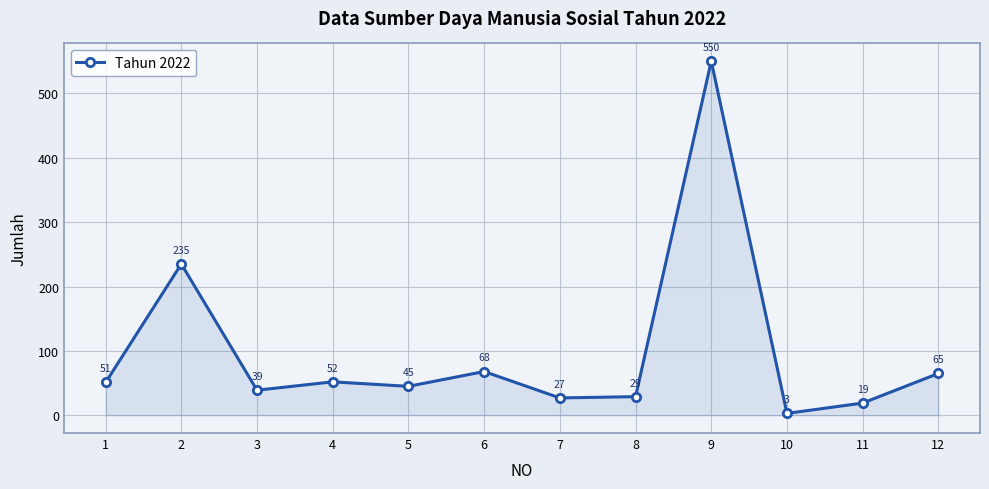

Reading right to left, transcribe all the data shown in this chart.

12=65	11=19	10=3	9=550	8=29	7=27	6=68	5=45	4=52	3=39	2=235	1=51